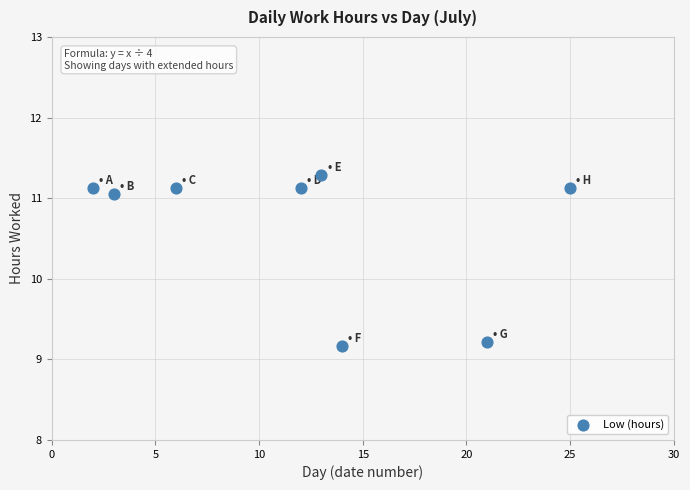

What Y value in the scatter plot is closest to 10?

9.2